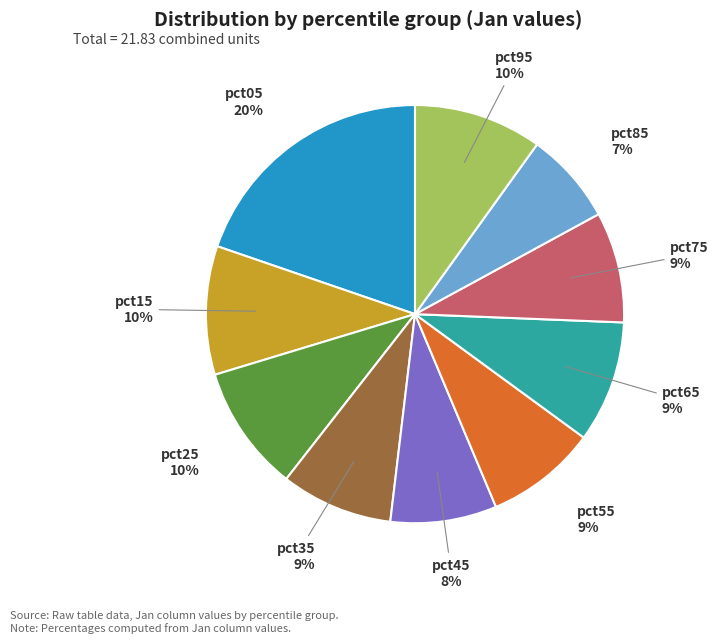

Which slice is the largest?

pct05